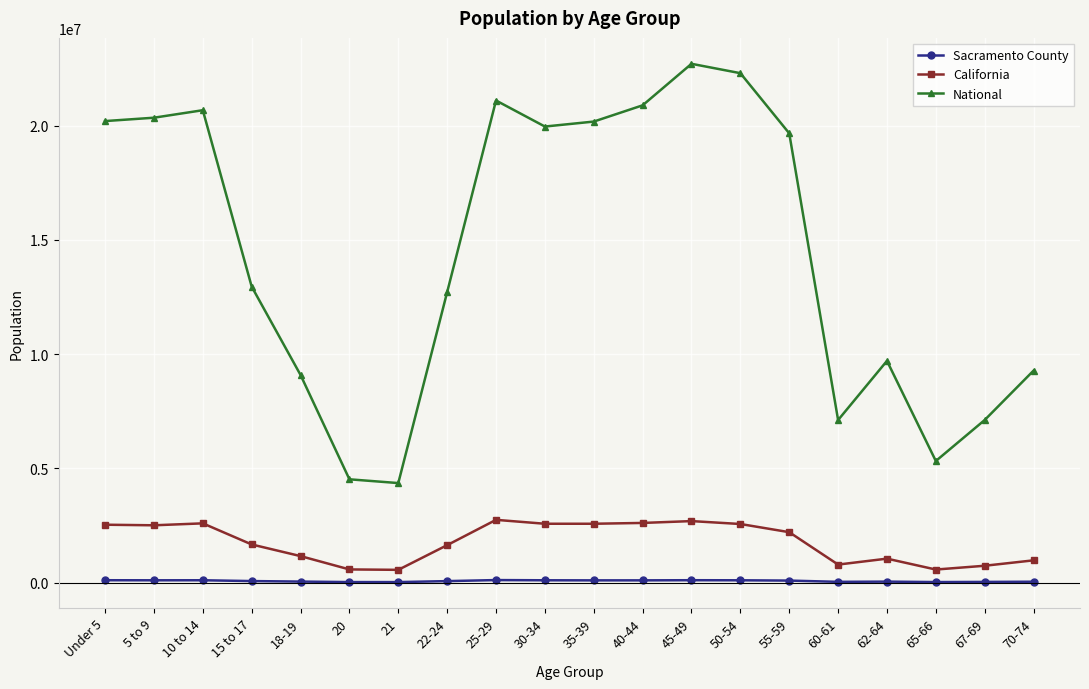

True or false: California has a value of 794416 at 10 to 14.

False